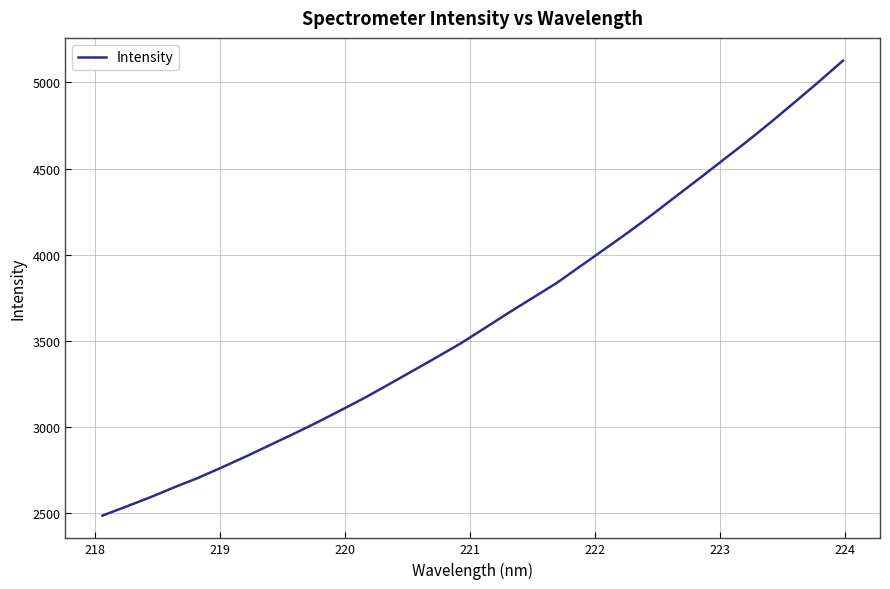

What is the difference between the maximum and minimum values?

2641.6